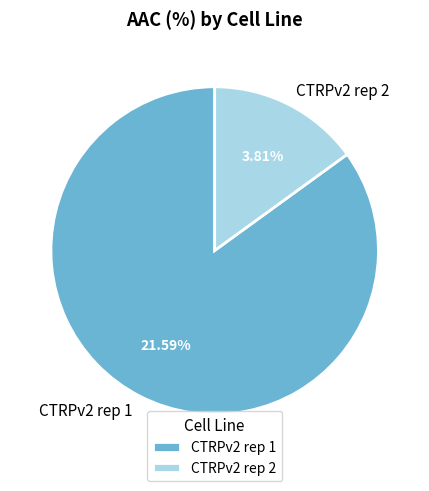

How many segments does this pie chart have?

2